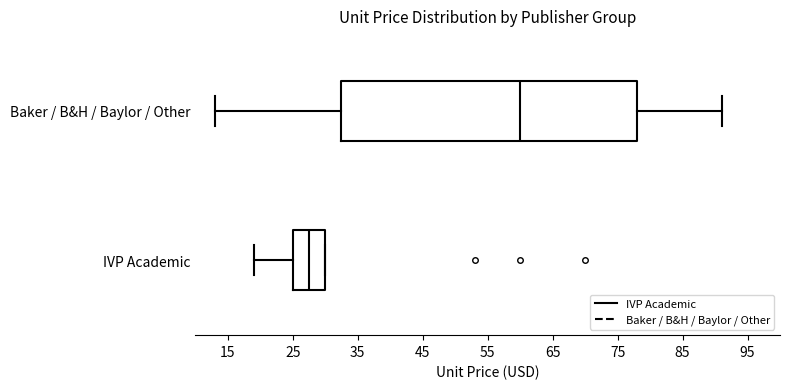

Reading bottom to top, read every box against the x-axis: the position of its median line, the range the box covers, and the ends of its whiskers. The values are not printed on the chart, so give them approximately, as read against the axis.

IVP Academic: median 27, box 25 to 30, whiskers 19 to 30
Baker / B&H / Baylor / Other: median 60, box 32 to 78, whiskers 13 to 91